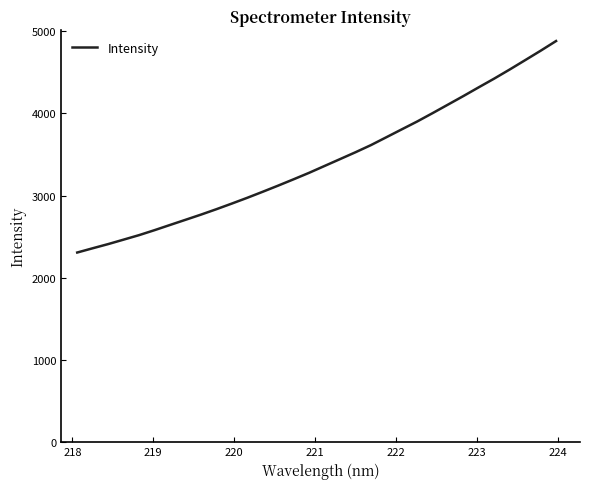

What is the minimum value shown in the chart?

2306.7